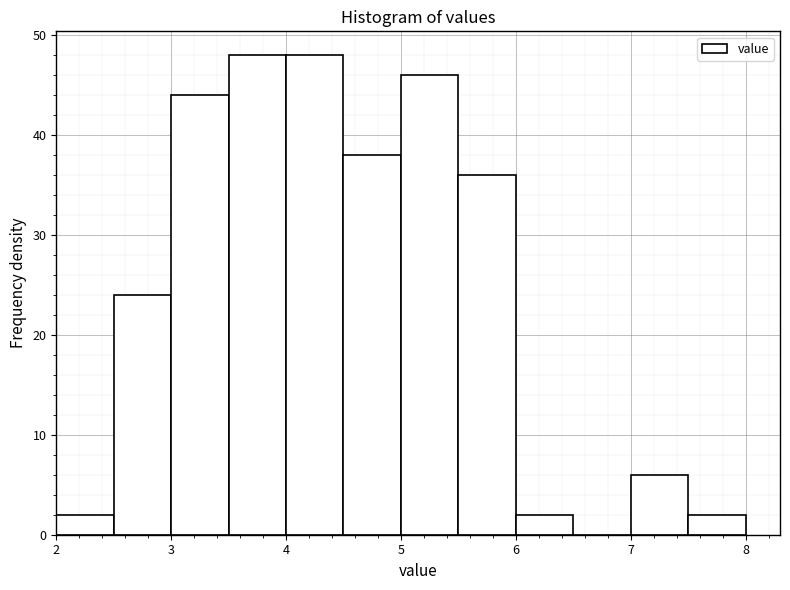

What is the height of the bar covering 5.5 to 6.0 on the x-axis? The values are not printed on the chart, so give them approximately, as read against the axis.

36